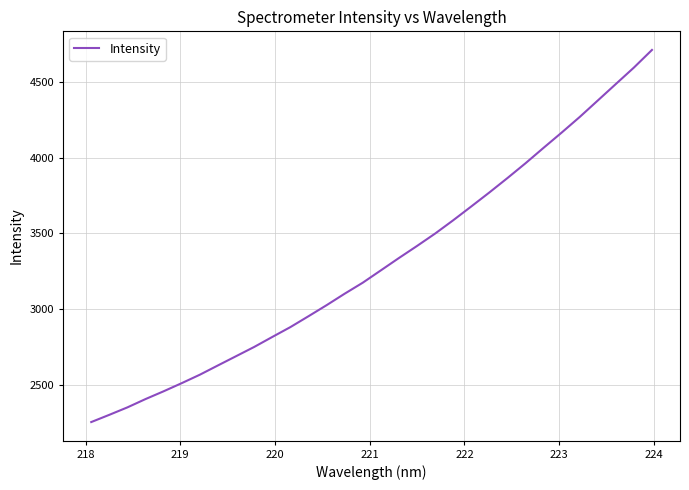

What is the difference between the maximum and minimum values?

2456.9